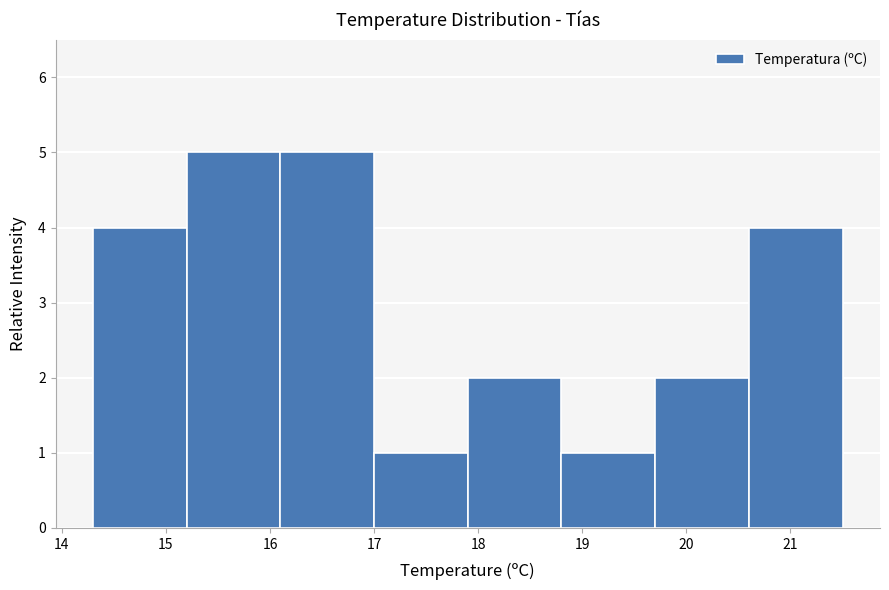

Reading left to right, transcribe this chart: for each bar, give the range it covers on the x-axis and its height. The values are not printed on the chart, so give them approximately, as read against the axis.

14.3 to 15.2: 4
15.2 to 16.1: 5
16.1 to 17.0: 5
17.0 to 17.9: 1
17.9 to 18.8: 2
18.8 to 19.7: 1
19.7 to 20.6: 2
20.6 to 21.5: 4